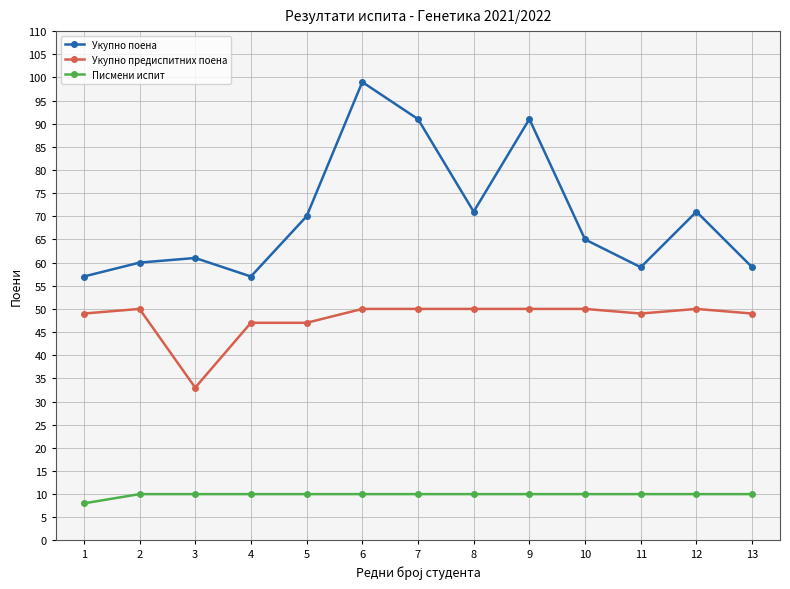

Is it true that Укупно поена equals 99 at 6?

True